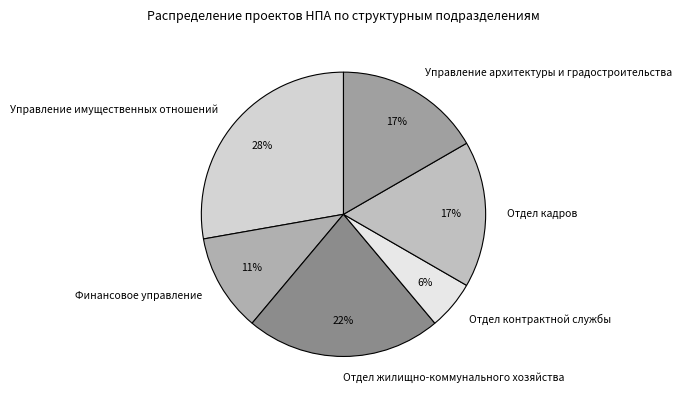

The Отдел жилищно-коммунального хозяйства slice represents 10% of the pie. True or false?

False